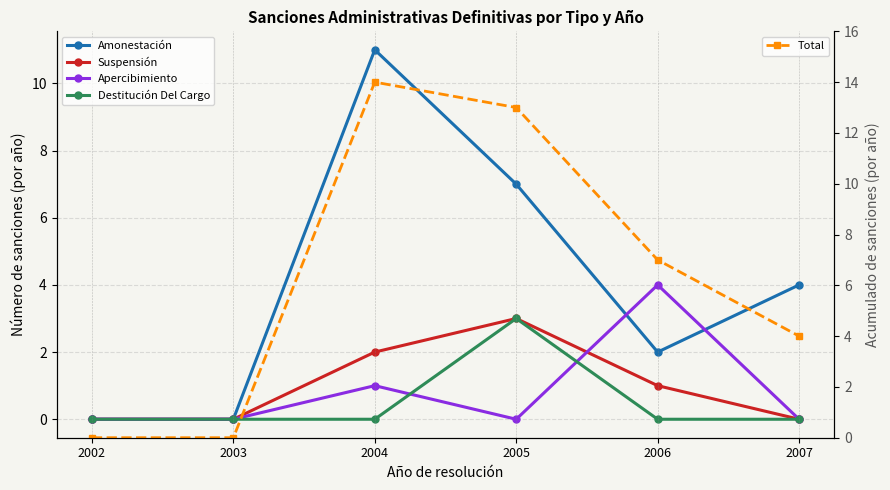

Is it true that Destitución Del Cargo equals 0 at 2003?

True